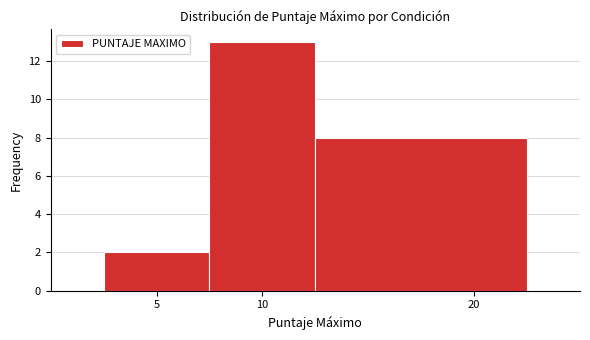

What is the height of the bar covering 12.5 to 22.5 on the x-axis? The values are not printed on the chart, so give them approximately, as read against the axis.

8